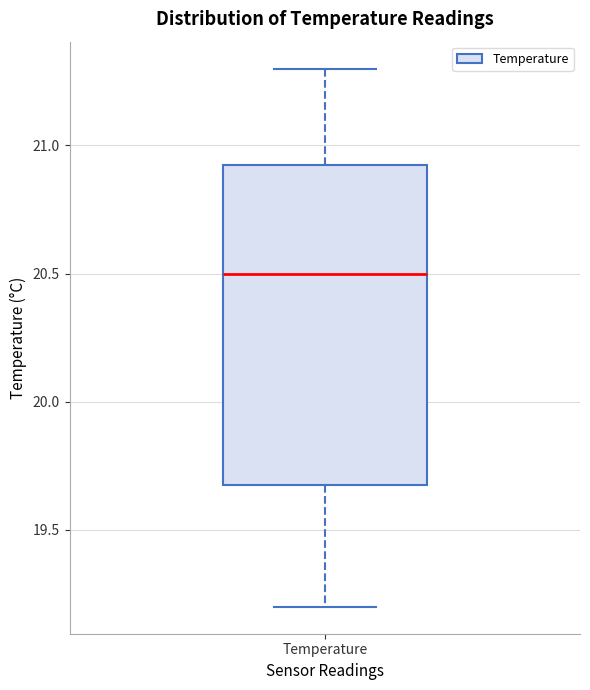

Where does the lower whisker of the box for Temperature end on the y-axis? The values are not printed on the chart, so give them approximately, as read against the axis.

19.20